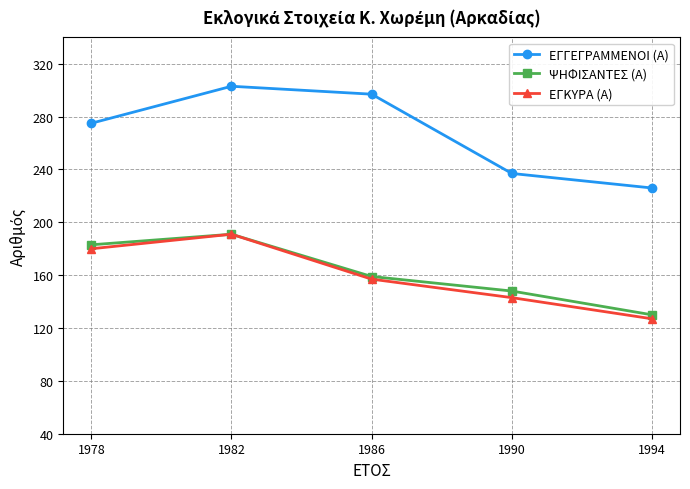

True or false: ΕΓΓΕΓΡΑΜΜΕΝΟΙ (Α) and ΕΓΚΥΡΑ (Α) intersect in this chart.

False